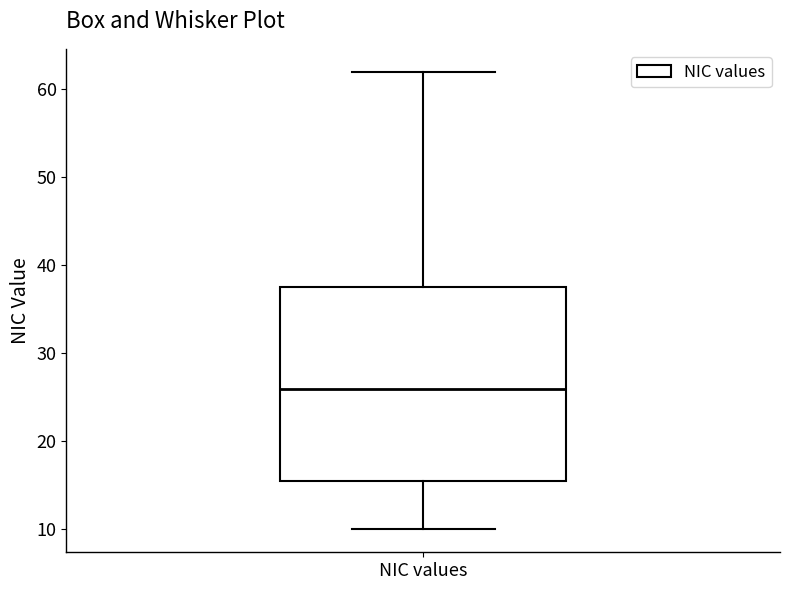

Where is the upper edge of the box for NIC values on the y-axis? The values are not printed on the chart, so give them approximately, as read against the axis.

38